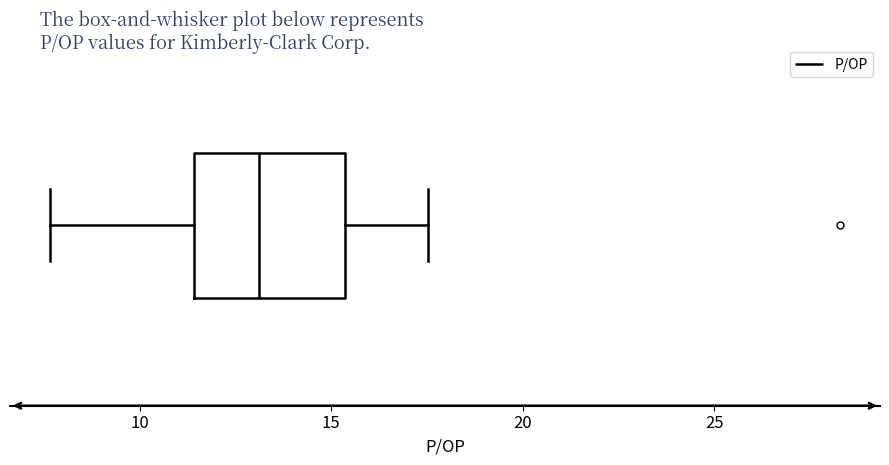

Where is the right edge of the box on the x-axis? The values are not printed on the chart, so give them approximately, as read against the axis.

15.5